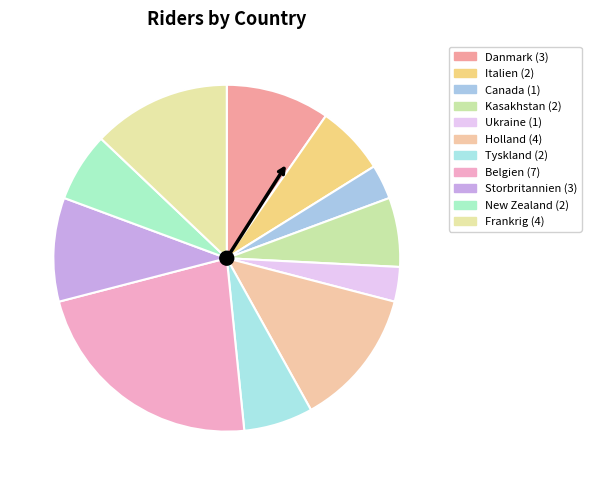

The Tyskland slice represents 1% of the pie. True or false?

False